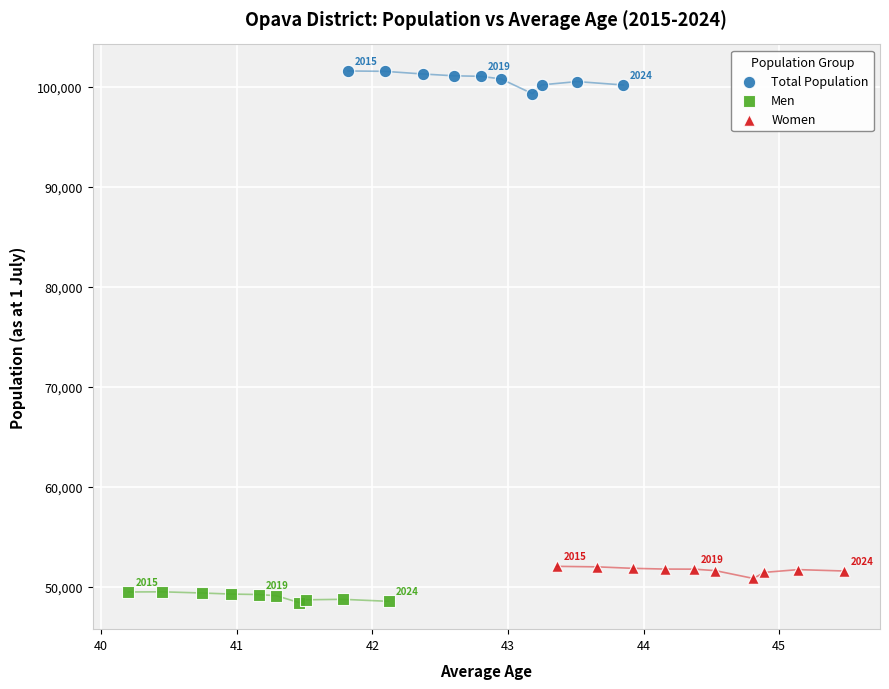

What are all the series names shown in the legend?

Total Population, Men, Women